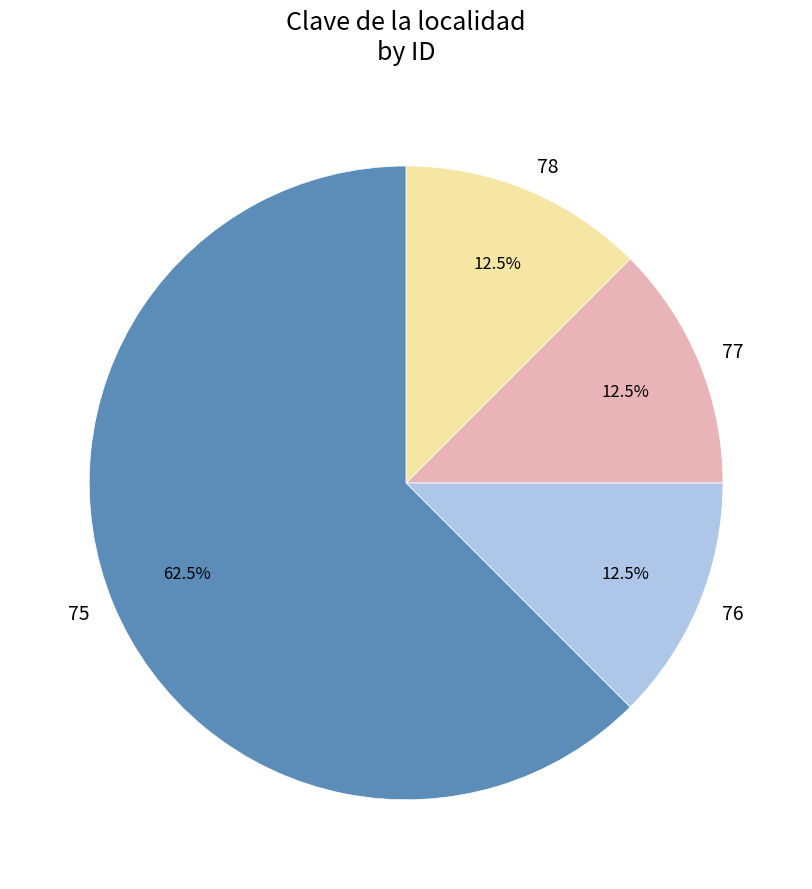

What is the largest slice in the pie chart?

75